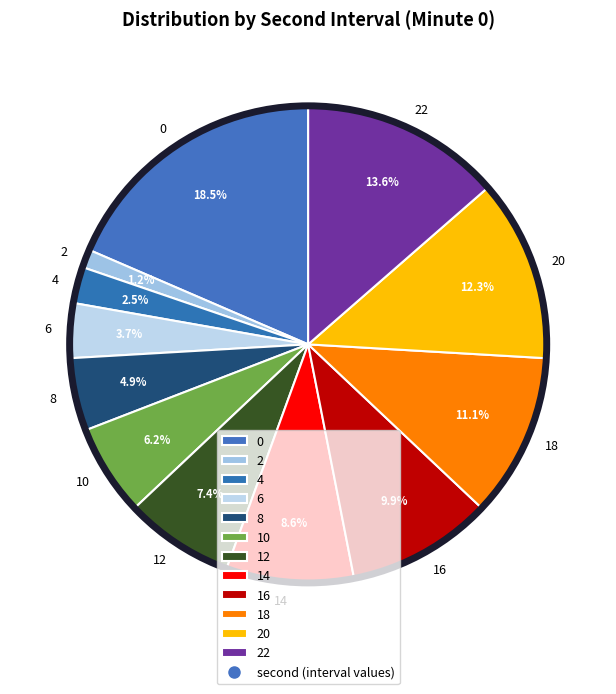

To the nearest percent, what portion does 10 represent?

6%